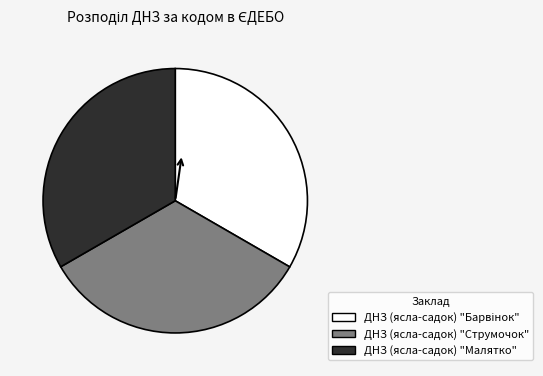

Is there a majority slice in this chart?

No